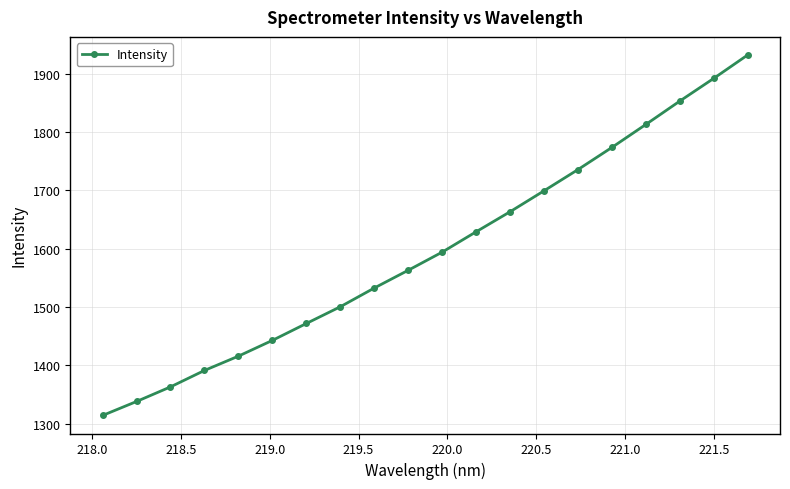

What is the difference between the second highest and minimum values?

578.5